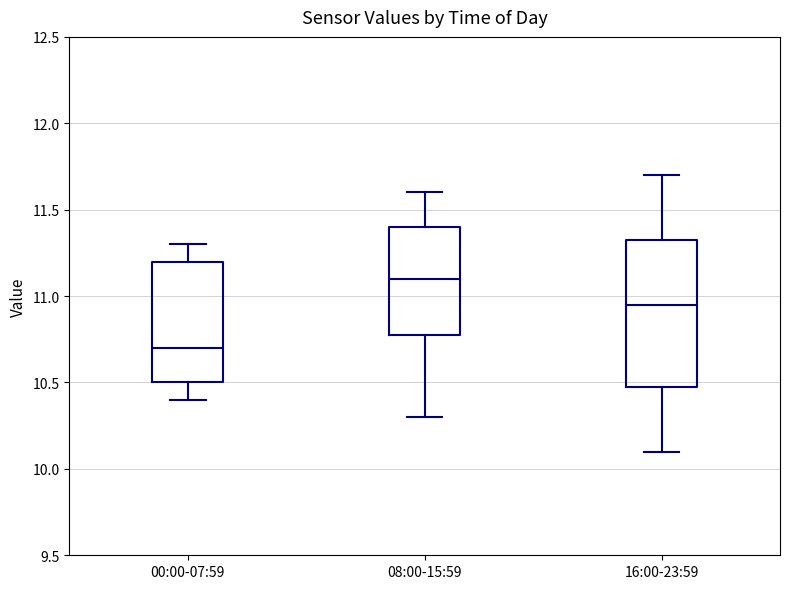

Which box has the highest median line?

08:00-15:59